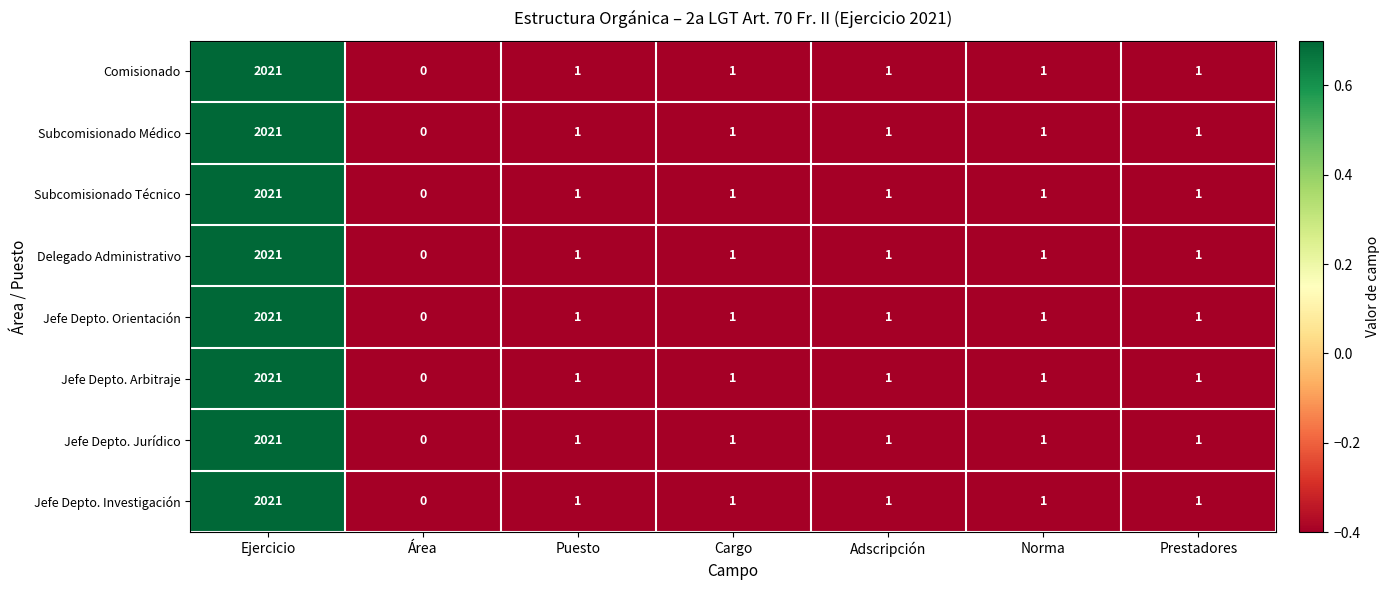

At which label does Jefe Depto. Orientación reach its minimum?

Área